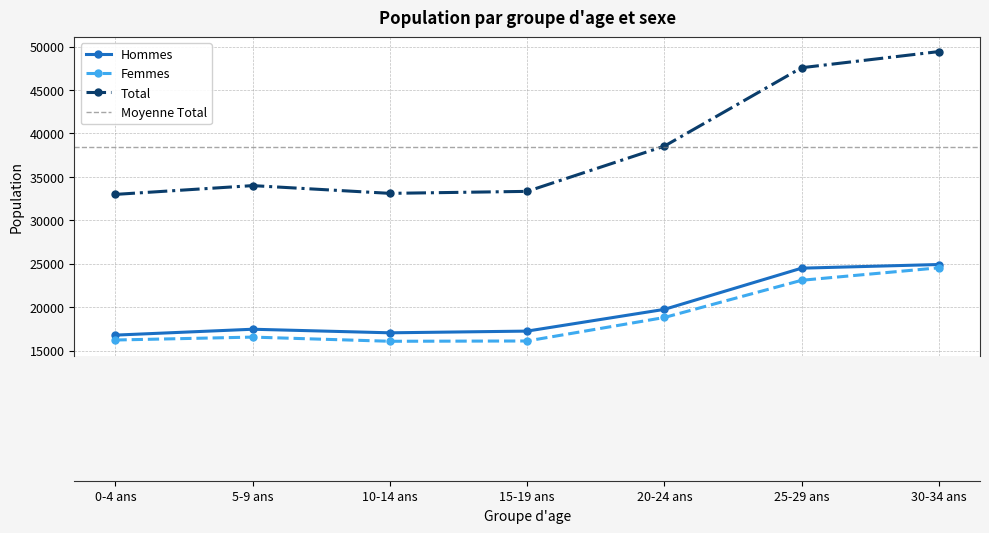

At 30-34 ans, list the series in order from largest to smallest.

Total, Hommes, Femmes